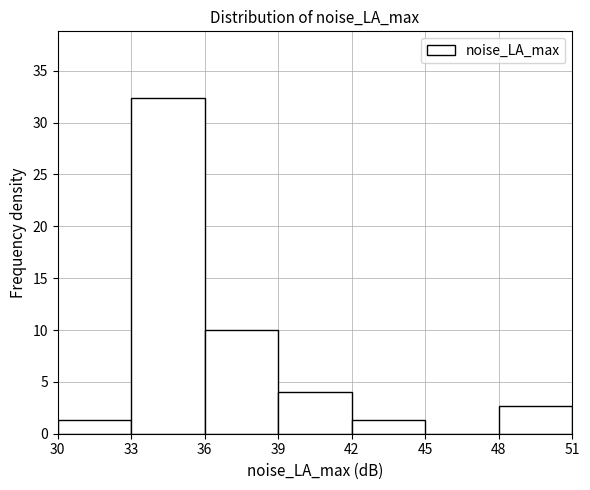

Reading left to right, list every bar in this chart as the range it spans on the x-axis followed by its height. The values are not printed on the chart, so give them approximately, as read against the axis.

30 to 33: 1.5
33 to 36: 32.5
36 to 39: 10.0
39 to 42: 4.0
42 to 45: 1.5
45 to 48: 0
48 to 51: 2.5